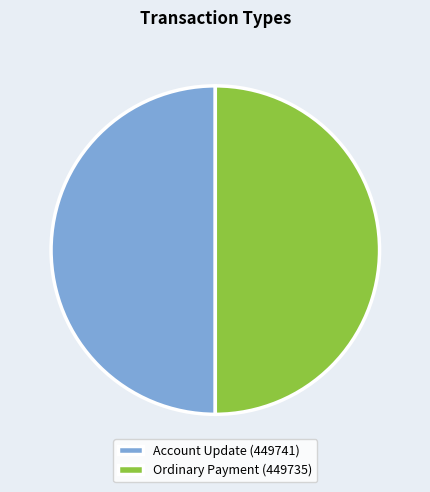

Combined, do Ordinary Payment and Account Update account for over 50%?

Yes